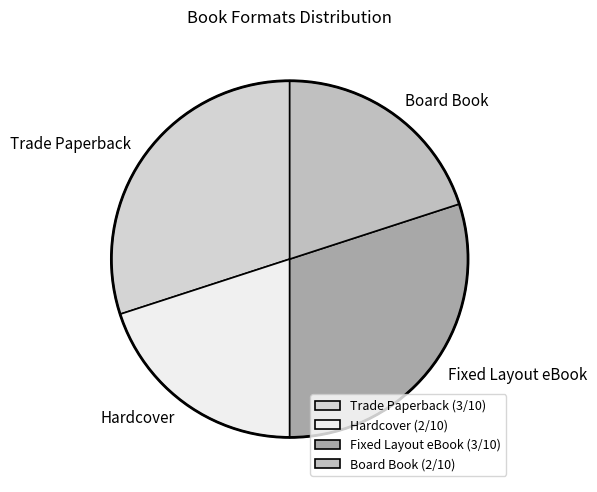

Approximately how many times larger is the value at Hardcover compared to Fixed Layout eBook?

0.7